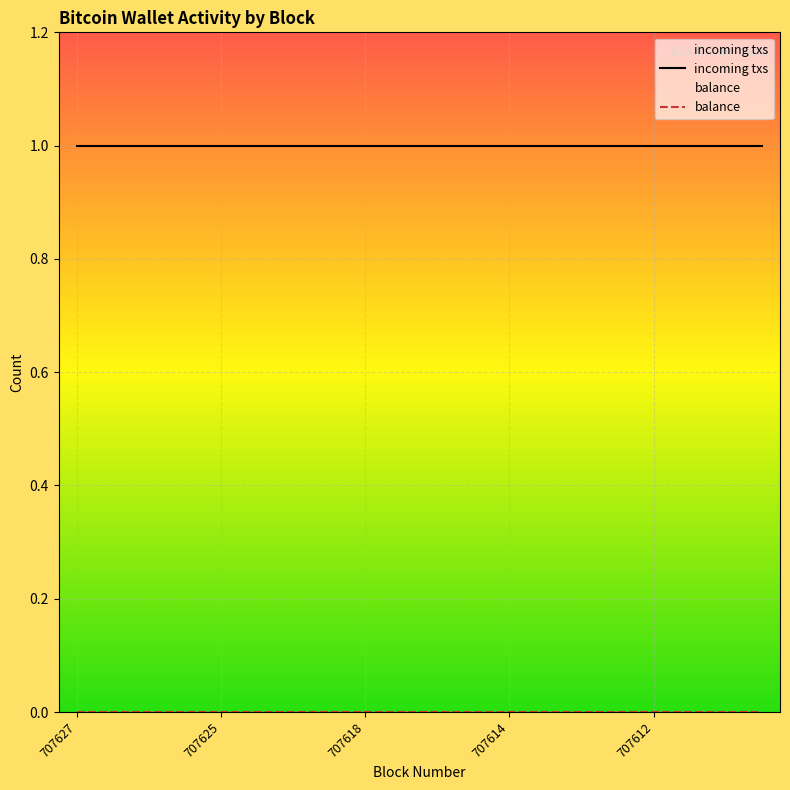

At how many categories does at least one series exceed 0?

20